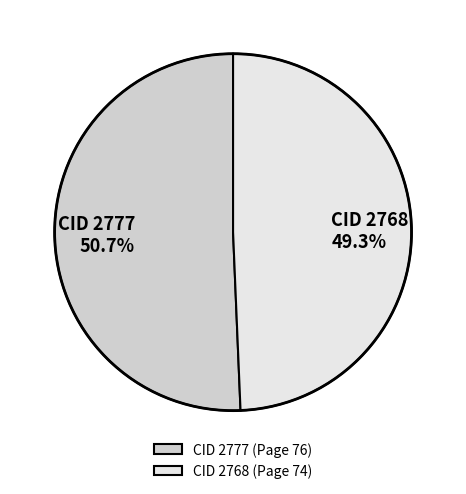

Which has a higher value, CID 2768 or CID 2777?

CID 2777